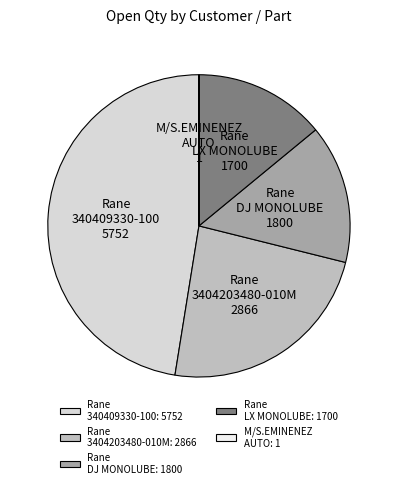

Between Rane DJ MONOLUBE: 1800 and Rane 3404203480-010M: 2866, which is larger?

Rane 3404203480-010M: 2866